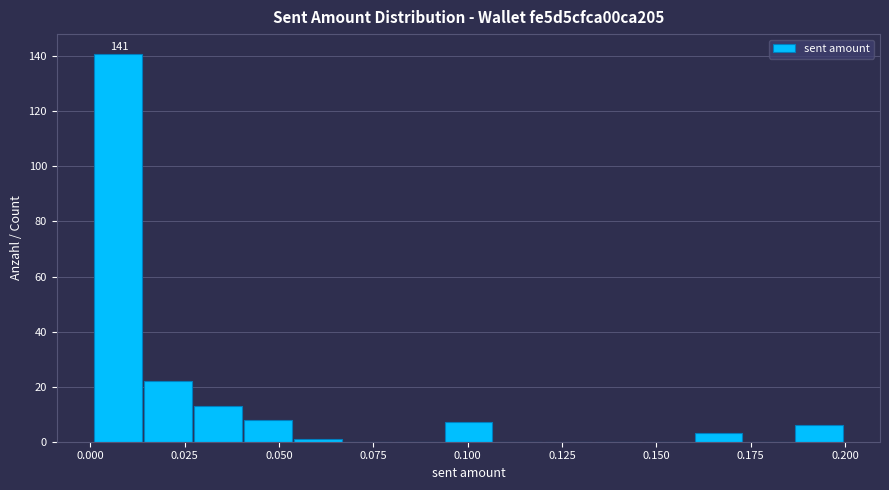

Around what value on the x-axis is the tallest bar? Give the approximate position of its centre, as read against the axis.

0.005